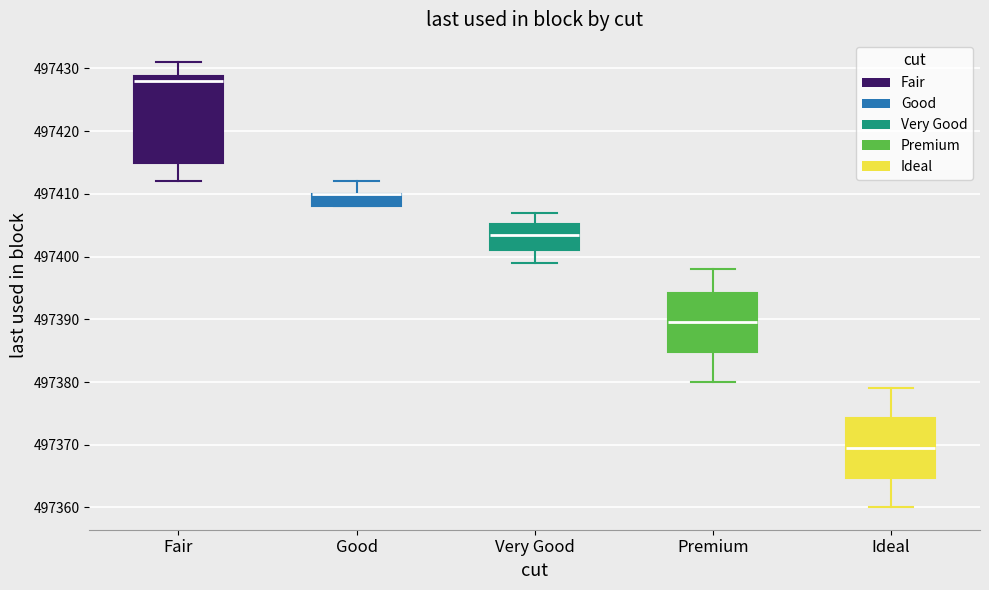

Reading left to right, read every box against the y-axis: the position of its median line, the range the box covers, and the ends of its whiskers. The values are not printed on the chart, so give them approximately, as read against the axis.

Fair: median 497428, box 497415 to 497429, whiskers 497412 to 497431
Good: median 497410 (drawn on the box's upper edge), box 497408 to 497410, whiskers 497408 to 497412
Very Good: median 497404, box 497401 to 497405, whiskers 497399 to 497407
Premium: median 497390, box 497385 to 497394, whiskers 497380 to 497398
Ideal: median 497370, box 497365 to 497374, whiskers 497360 to 497379